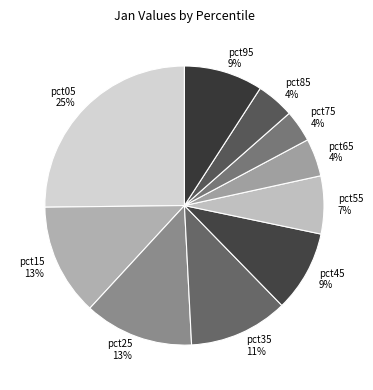

Is it true that pct25 is 13% of the pie?

True